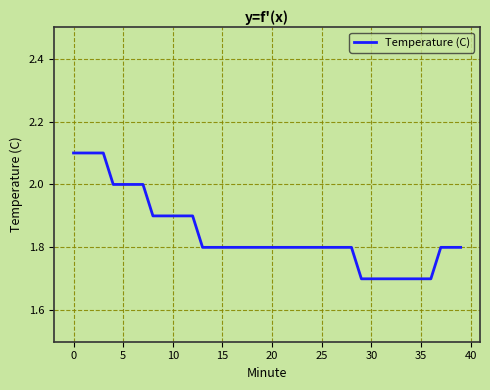

What is the minimum value shown in the chart?

1.7